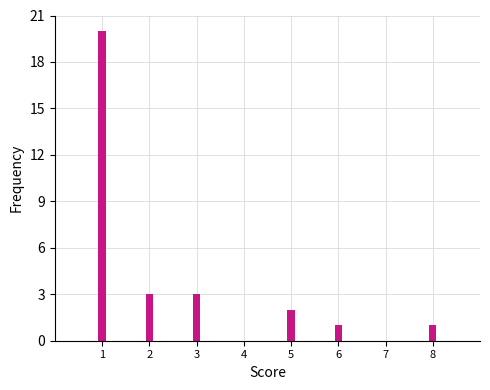

Reading left to right, what are all the values shown in this chart?

1=20	2=3	3=3	4=0	5=2	6=1	7=0	8=1